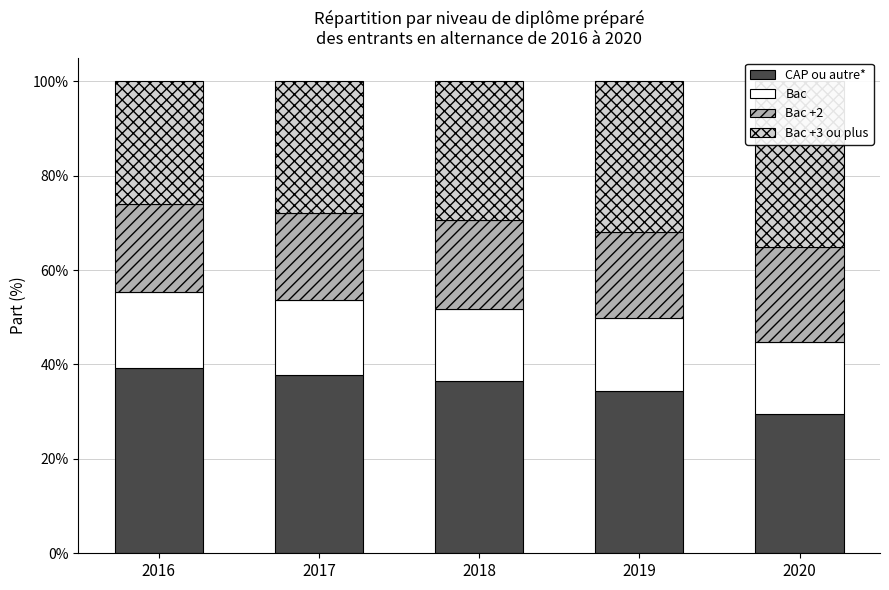

Which series changed the most between 2019 and 2020?

CAP ou autre*